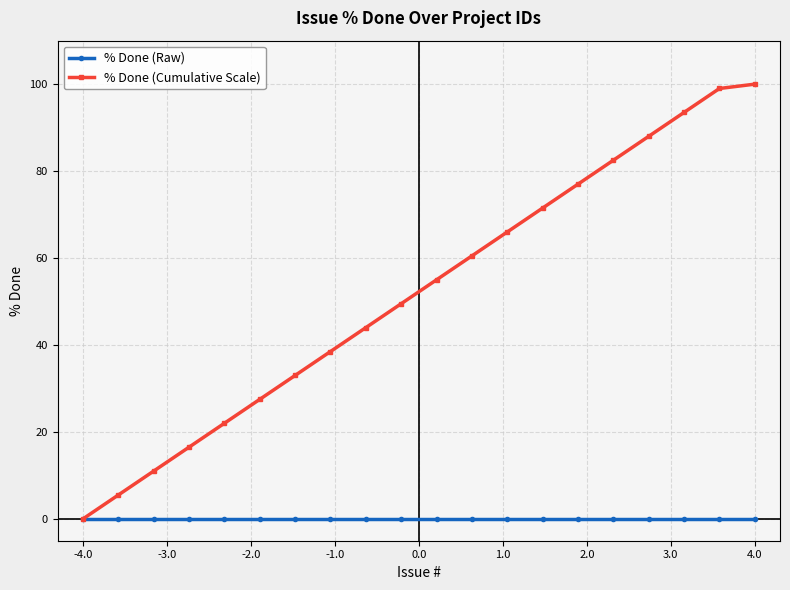

Reading right to left, what are all the values shown in this chart?

% Done (Raw): 0.0	0.0	0.0	0.0	0.0	0.0	0.0	0.0	0.0	0.0	0.0	0.0	0.0	0.0	0.0	0.0	0.0	0.0	0.0	0.0
% Done (Cumulative Scale): 100.0	99.0	93.5	88.0	82.5	77.0	71.5	66.0	60.5	55.0	49.5	44.0	38.5	33.0	27.5	22.0	16.5	11.0	5.5	0.0